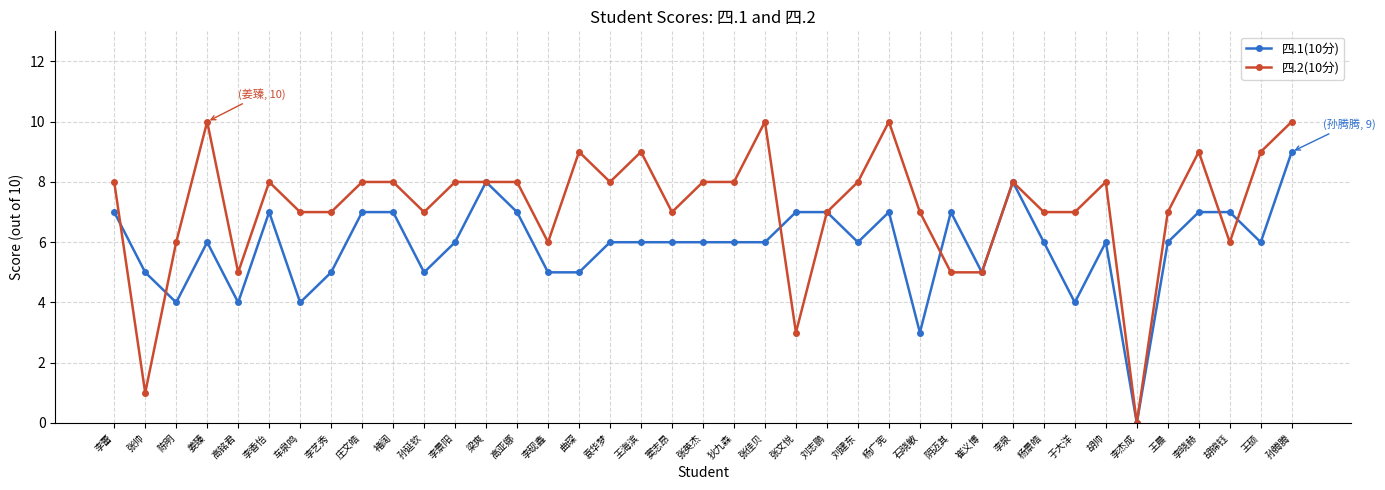

Which series changed the most between 高铭君 and 胡锦钰?

四.1(10分)